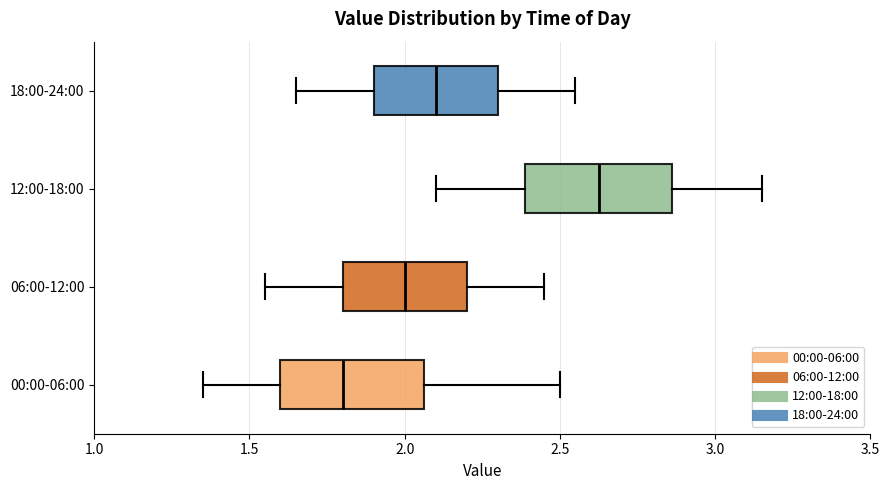

Where is the right edge of the box for 12:00-18:00 on the x-axis? The values are not printed on the chart, so give them approximately, as read against the axis.

2.85